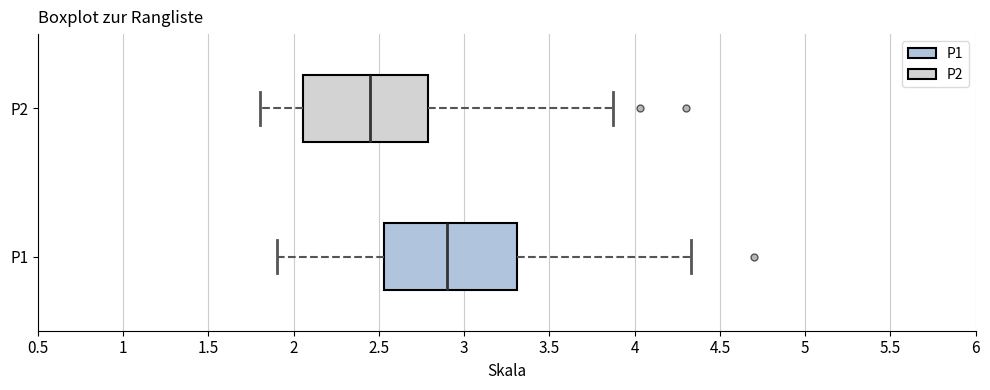

Where is the left edge of the box for P1 on the x-axis? The values are not printed on the chart, so give them approximately, as read against the axis.

2.55